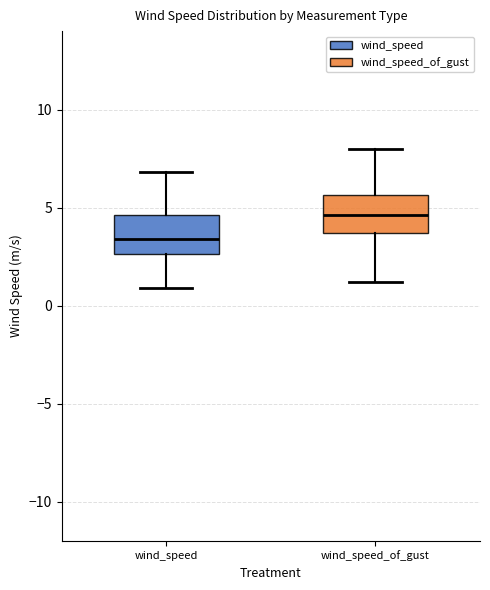

Which box has the lowest median line?

wind_speed